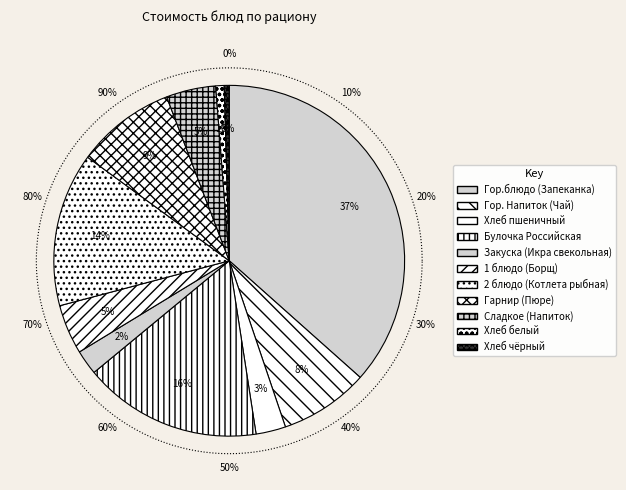

What percentage is the Закуска (Икра свекольная) slice, to the nearest percent?

2%